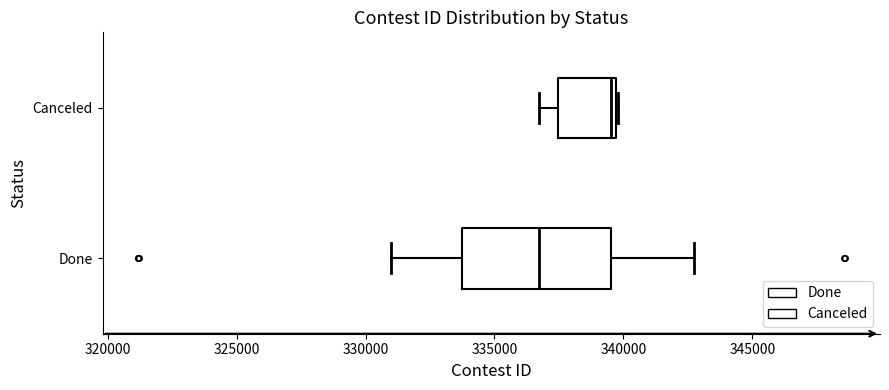

Reading bottom to top, read every box against the x-axis: the position of its median line, the range the box covers, and the ends of its whiskers. The values are not printed on the chart, so give them approximately, as read against the axis.

Done: median 336500, box 333500 to 339500, whiskers 331000 to 342500
Canceled: median 339500 (just left of the box's right edge), box 337500 to 339500, whiskers 336500 to 340000